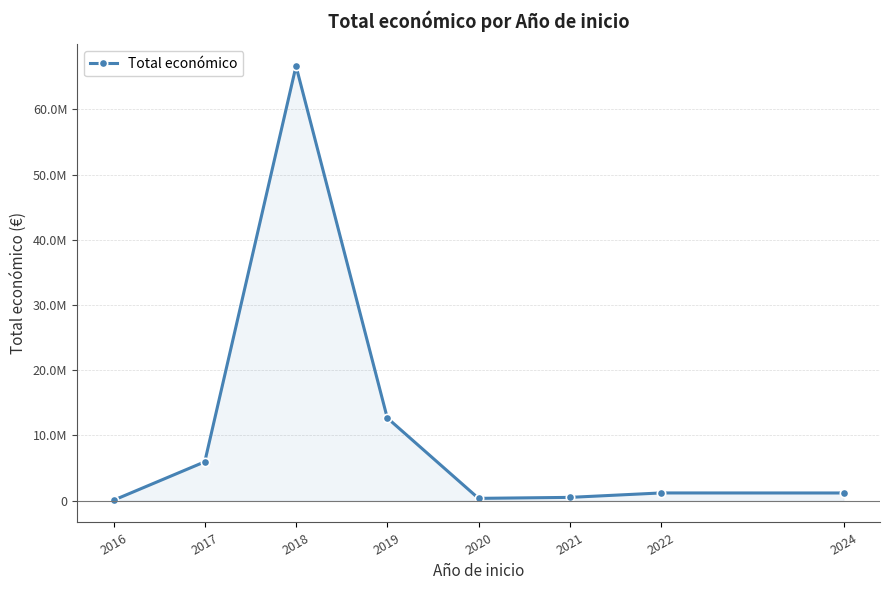

Is this an area chart (filled region under the line)?

Yes